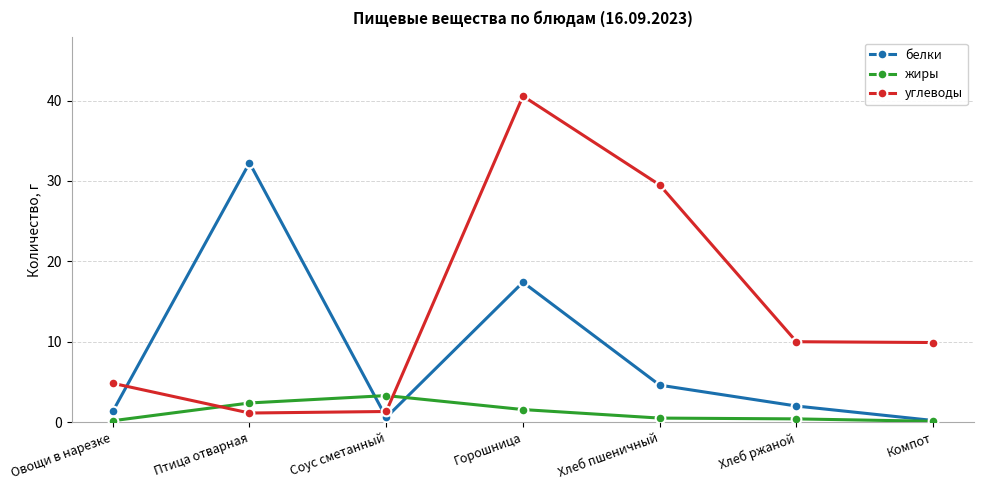

The value of жиры at Соус сметанный is 3.3. True or false?

True